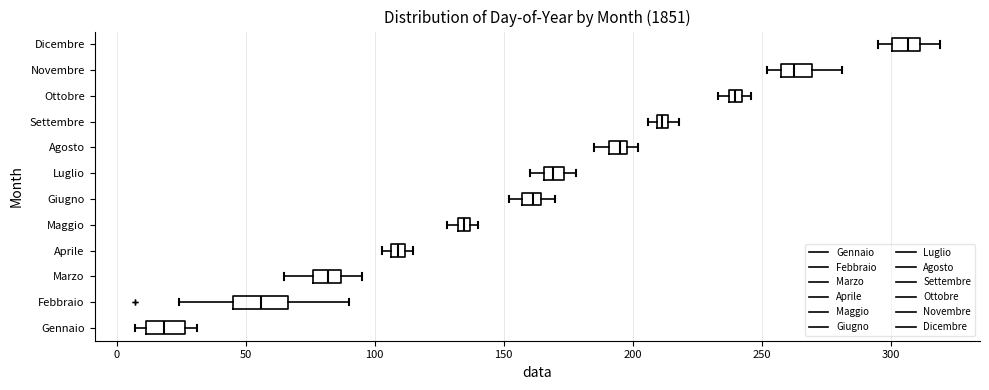

Where does the median line of the box for Giugno sit on the x-axis? The values are not printed on the chart, so give them approximately, as read against the axis.

160